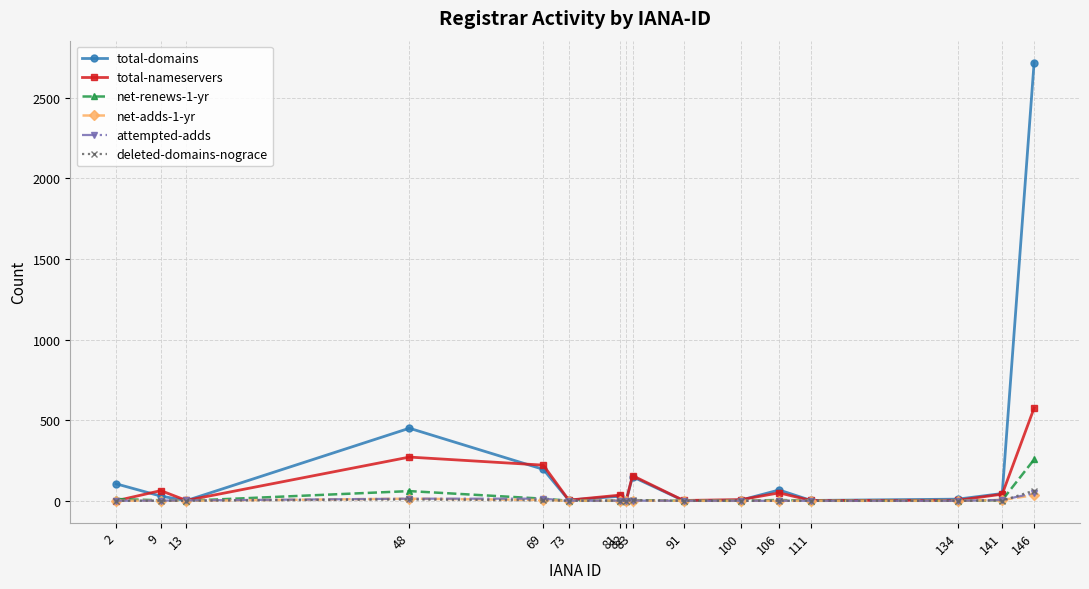

Which series has the largest range (max minus min)?

total-domains